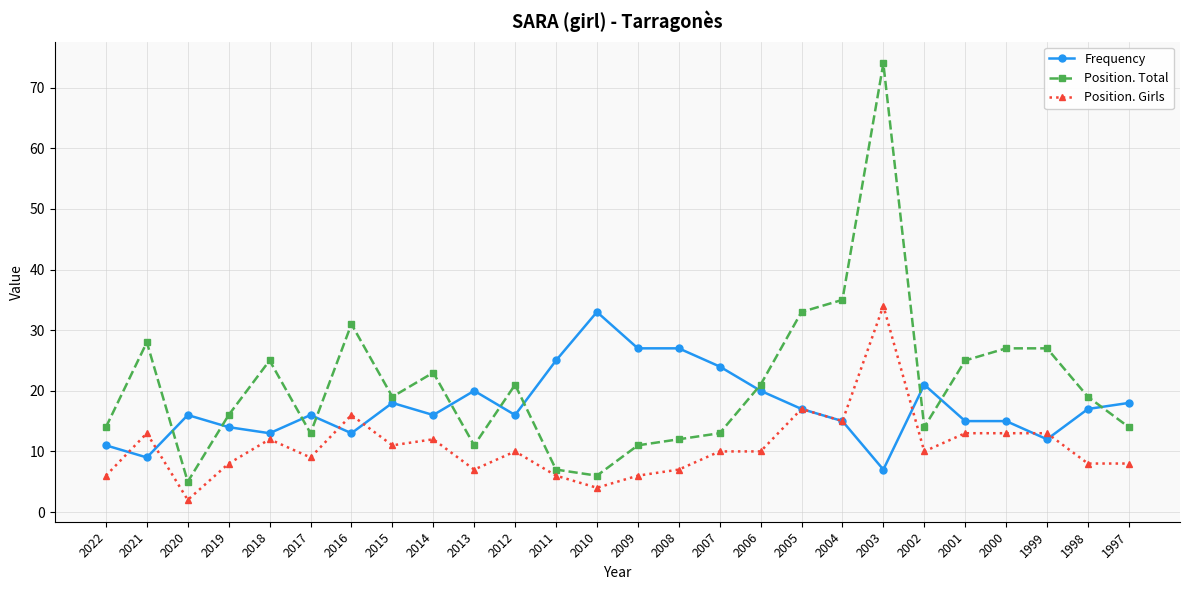

What is the difference between the second highest and minimum values in the Frequency series?

20